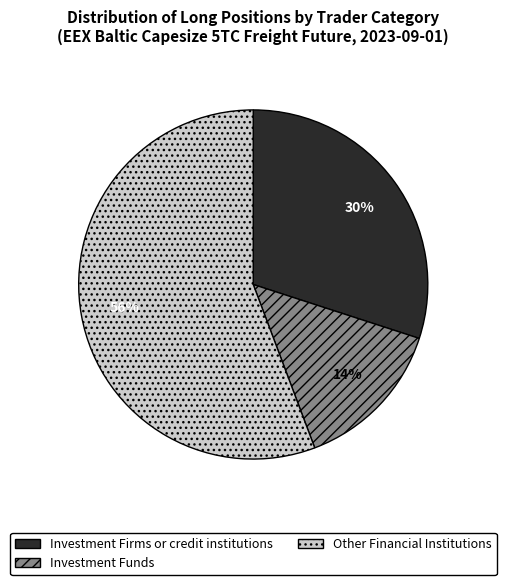

The Investment Firms or credit institutions slice represents 38% of the pie. True or false?

False